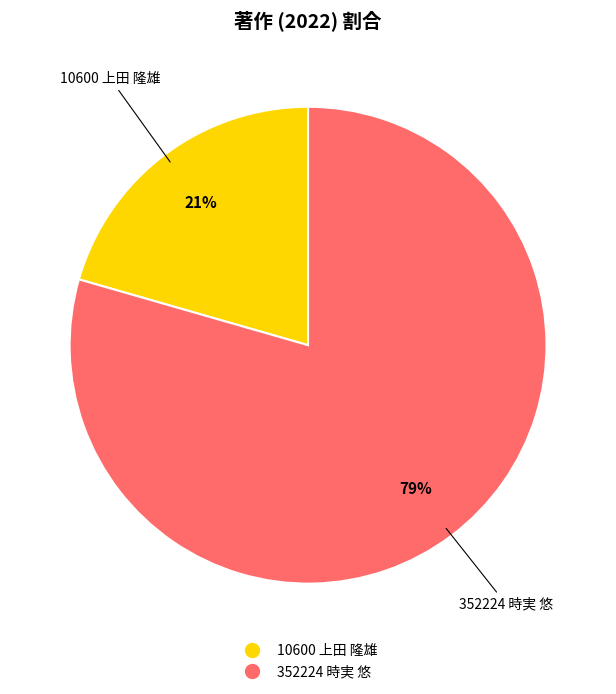

Count the number of slices in the pie.

2